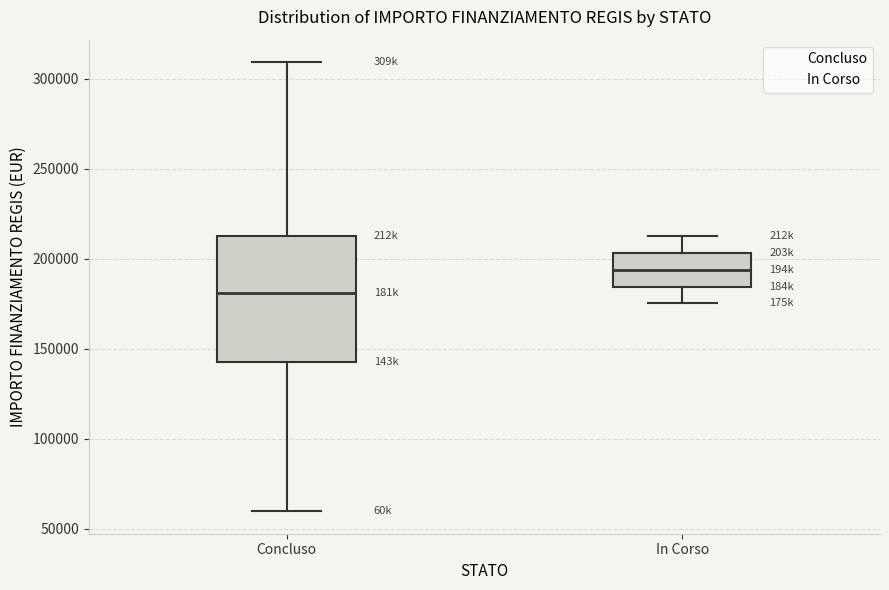

Reading left to right, read every box against the y-axis: the position of its median line, the range the box covers, and the ends of its whiskers. The values are not printed on the chart, so give them approximately, as read against the axis.

Concluso: median 180000, box 145000 to 210000, whiskers 60000 to 310000
In Corso: median 195000, box 185000 to 205000, whiskers 175000 to 210000